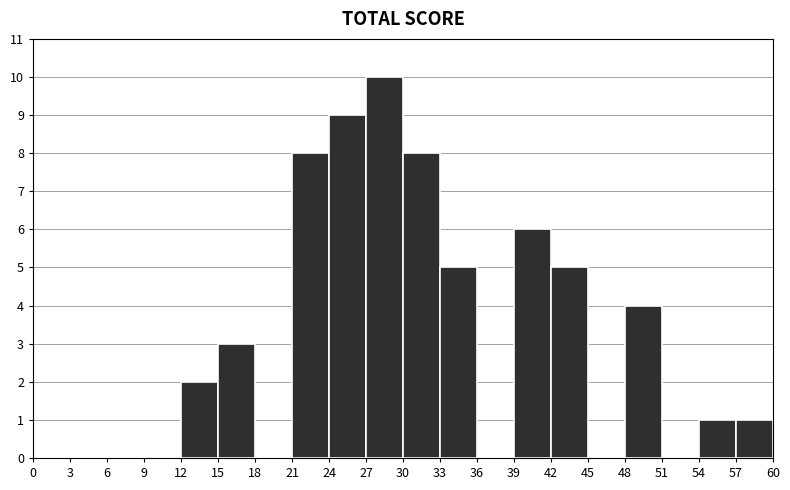

Over which range of the x-axis is the bar tallest?

27 to 30